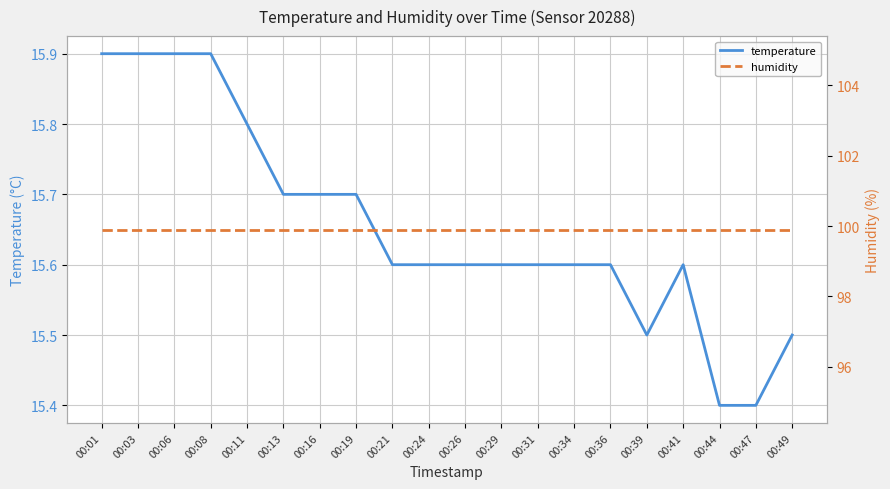

What is the greatest value displayed?

99.9